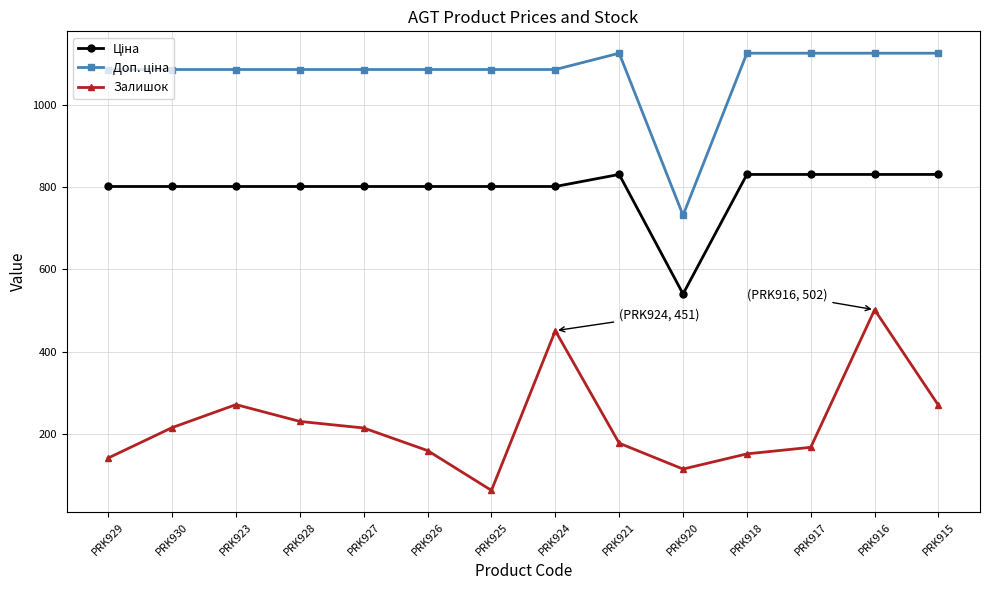

What is the label of the 9th point from the left?

PRK921